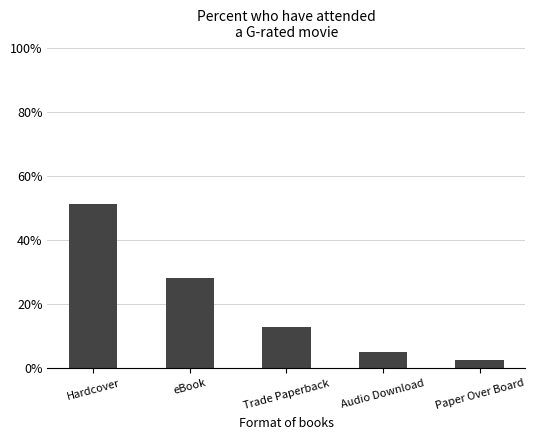

The chart shows a value of 14.3 at eBook. True or false?

False